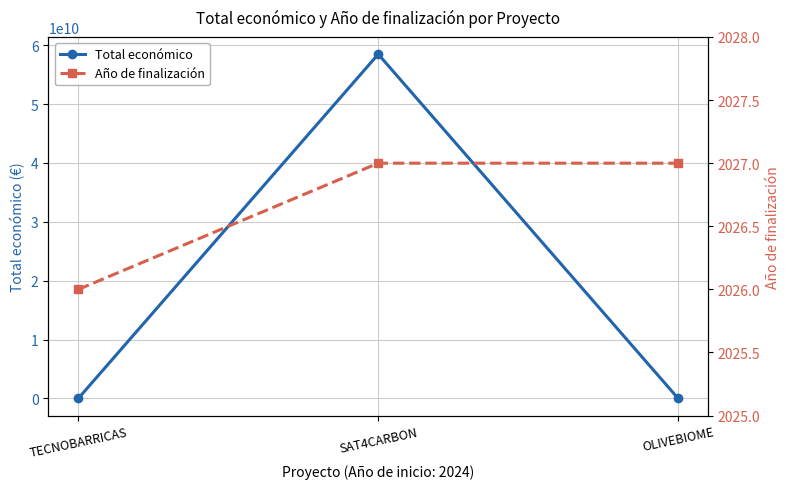

The value of Año de finalización at OLIVEBIOME is 445. True or false?

False